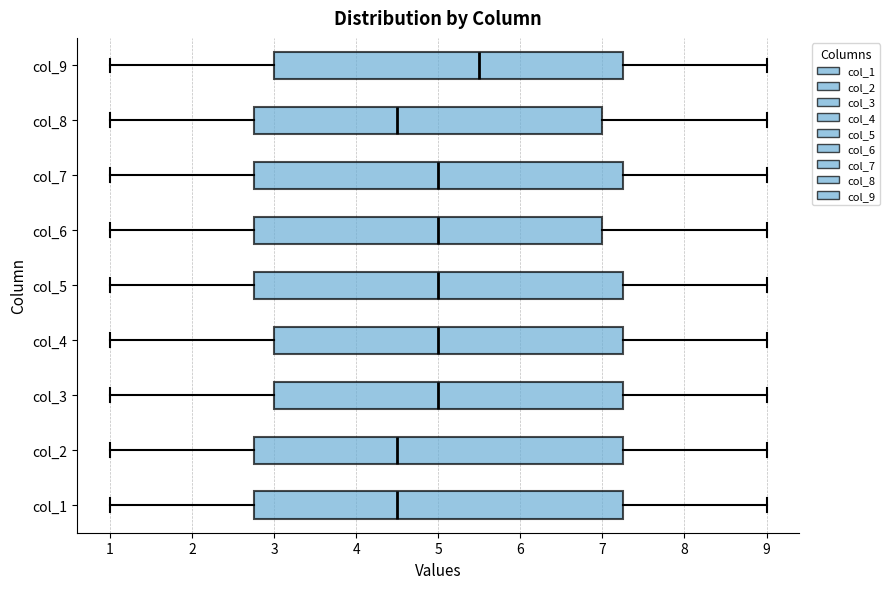

Reading bottom to top, read every box against the x-axis: the position of its median line, the range the box covers, and the ends of its whiskers. The values are not printed on the chart, so give them approximately, as read against the axis.

col_1: median 4.5, box 2.8 to 7.3, whiskers 1.0 to 9.0
col_2: median 4.5, box 2.8 to 7.3, whiskers 1.0 to 9.0
col_3: median 5.0, box 3.0 to 7.3, whiskers 1.0 to 9.0
col_4: median 5.0, box 3.0 to 7.3, whiskers 1.0 to 9.0
col_5: median 5.0, box 2.8 to 7.3, whiskers 1.0 to 9.0
col_6: median 5.0, box 2.8 to 7.0, whiskers 1.0 to 9.0
col_7: median 5.0, box 2.8 to 7.3, whiskers 1.0 to 9.0
col_8: median 4.5, box 2.8 to 7.0, whiskers 1.0 to 9.0
col_9: median 5.5, box 3.0 to 7.3, whiskers 1.0 to 9.0